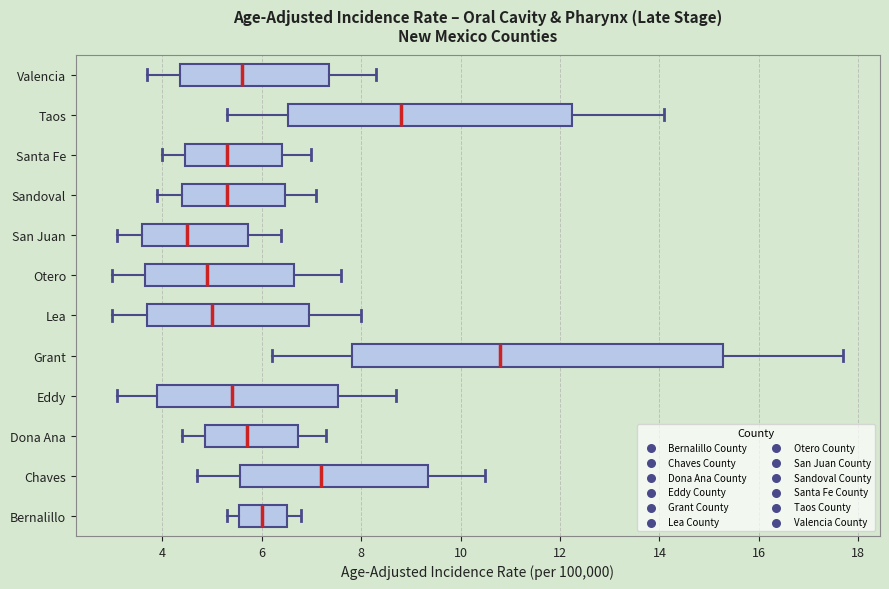

Reading bottom to top, transcribe this box plot: for each box, give where its median line is, the range the box spans, and where its two whiskers end, as read against the x-axis. The values are not printed on the chart, so give them approximately, as read against the axis.

Bernalillo: median 6.0, box 5.6 to 6.6, whiskers 5.4 to 6.8
Chaves: median 7.2, box 5.6 to 9.4, whiskers 4.8 to 10.6
Dona Ana: median 5.8, box 4.8 to 6.8, whiskers 4.4 to 7.4
Eddy: median 5.4, box 4.0 to 7.6, whiskers 3.2 to 8.8
Grant: median 10.8, box 7.8 to 15.2, whiskers 6.2 to 17.8
Lea: median 5.0, box 3.8 to 7.0, whiskers 3.0 to 8.0
Otero: median 5.0, box 3.6 to 6.6, whiskers 3.0 to 7.6
San Juan: median 4.6, box 3.6 to 5.8, whiskers 3.2 to 6.4
Sandoval: median 5.4, box 4.4 to 6.4, whiskers 4.0 to 7.2
Santa Fe: median 5.4, box 4.4 to 6.4, whiskers 4.0 to 7.0
Taos: median 8.8, box 6.6 to 12.2, whiskers 5.4 to 14.2
Valencia: median 5.6, box 4.4 to 7.4, whiskers 3.8 to 8.4